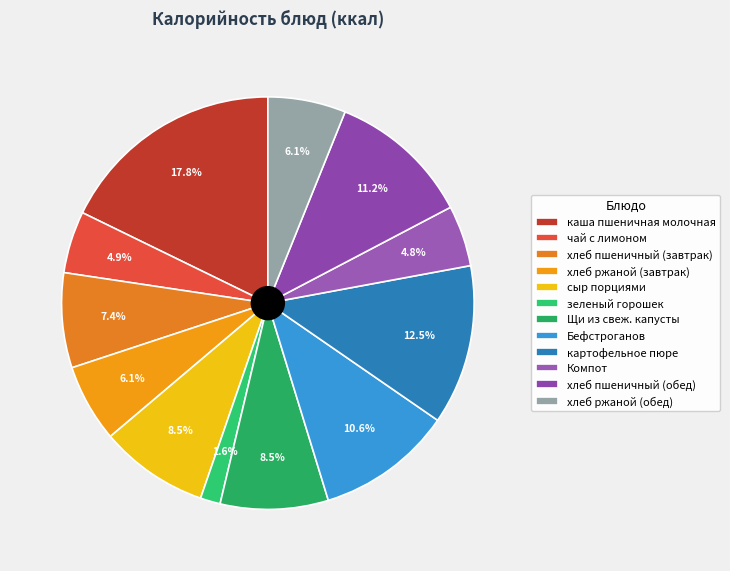

To the nearest percent, what portion does хлеб ржаной (обед) represent?

6%